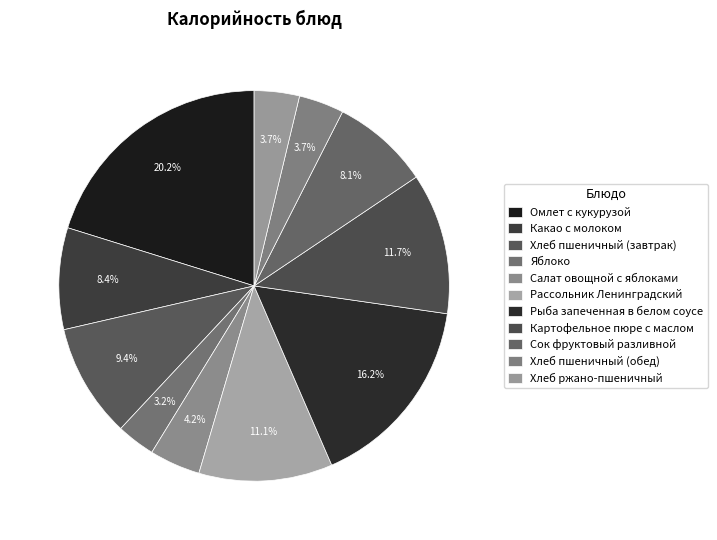

To the nearest percent, what is the difference between the Яблоко and Омлет с кукурузой slice percentages?

17%